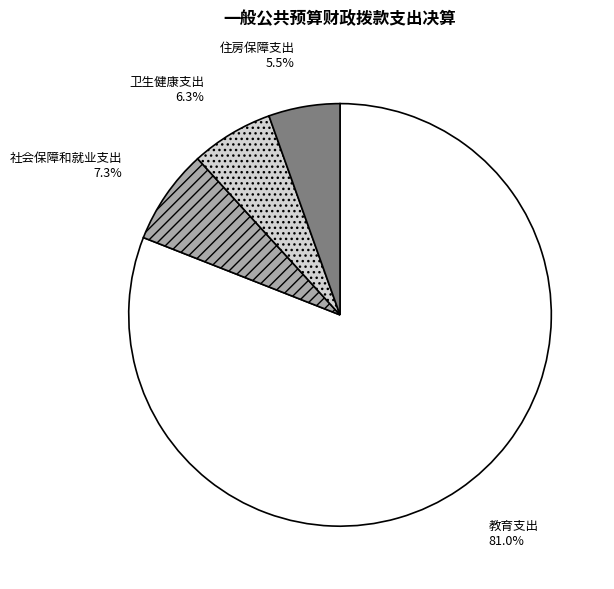

Rank the categories by value from lowest to highest.

住房保障支出, 卫生健康支出, 社会保障和就业支出, 教育支出